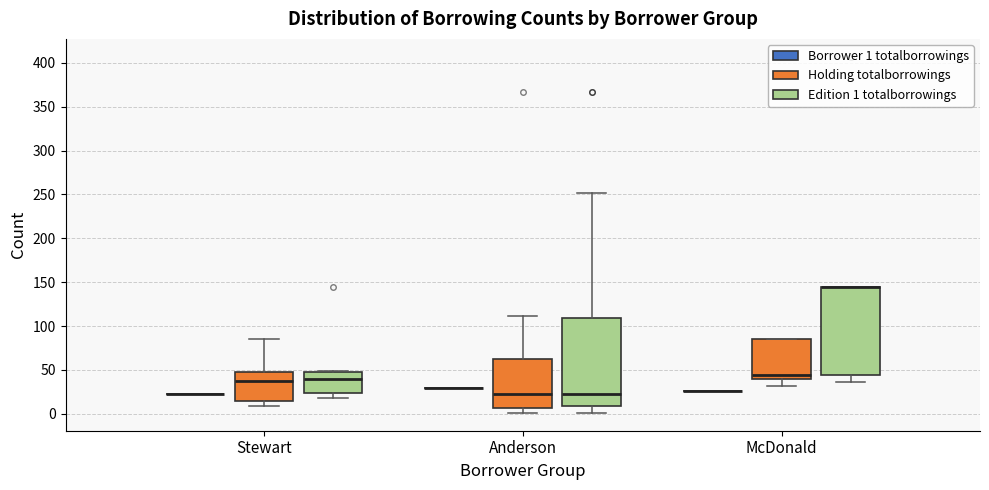

Reading left to right, read every box against the y-axis: the position of its median line, the range the box covers, and the ends of its whiskers. The values are not printed on the chart, so give them approximately, as read against the axis.

Stewart (Borrower 1 totalborrowings): box collapsed to a line at 25, whiskers 25 to 25
Stewart (Holding totalborrowings): median 35, box 15 to 50, whiskers 10 to 85
Stewart (Edition 1 totalborrowings): median 40, box 25 to 50, whiskers 20 to 50
Anderson (Borrower 1 totalborrowings): box collapsed to a line at 30, whiskers 30 to 30
Anderson (Holding totalborrowings): median 25, box 5 to 65, whiskers 0 to 110
Anderson (Edition 1 totalborrowings): median 25, box 10 to 110, whiskers 0 to 250
McDonald (Borrower 1 totalborrowings): box collapsed to a line at 25, whiskers 25 to 25
McDonald (Holding totalborrowings): median 45, box 40 to 85, whiskers 30 to 85
McDonald (Edition 1 totalborrowings): median 145 (drawn on the box's upper edge), box 45 to 145, whiskers 35 to 145